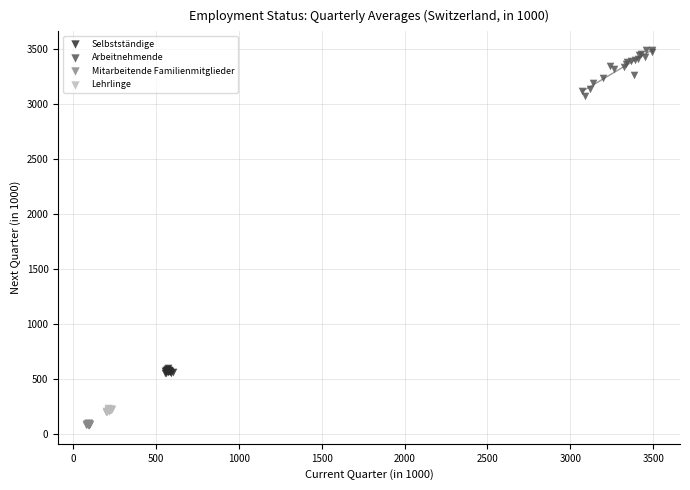

What are all the series names shown in the legend?

Selbstständige, Arbeitnehmende, Mitarbeitende Familienmitglieder, Lehrlinge